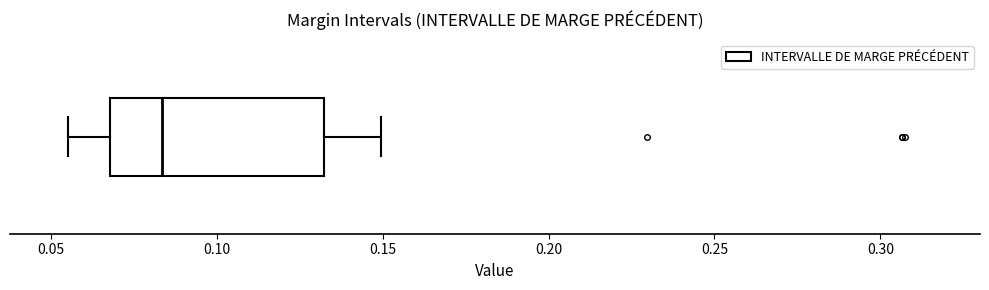

Where does the right whisker of the box end on the x-axis? The values are not printed on the chart, so give them approximately, as read against the axis.

0.150